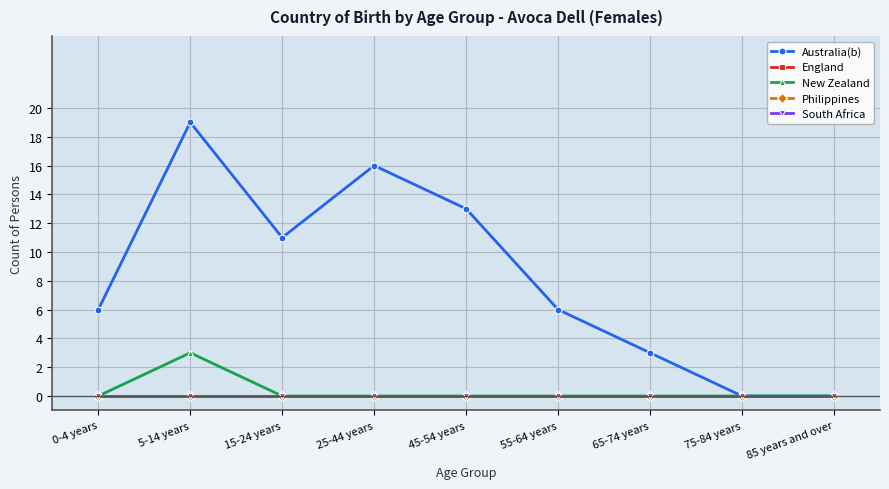

True or false: South Africa and Australia(b) intersect in this chart.

False